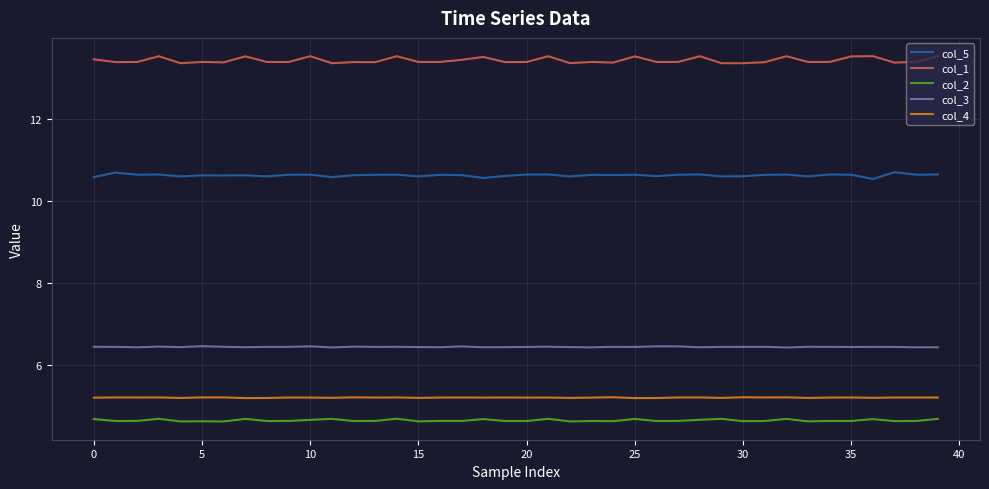

Which series has the largest total across all categories?

col_1